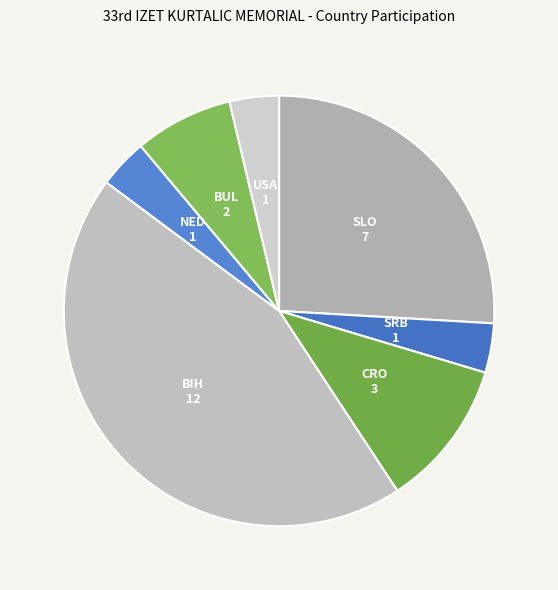

The BIH slice represents 44% of the pie. True or false?

True